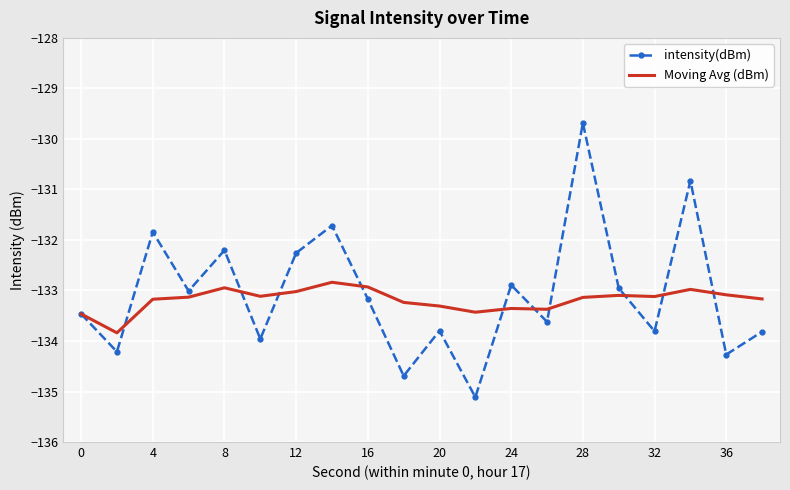

List the series in order of their peak value, lowest first.

Moving Avg (dBm), intensity(dBm)